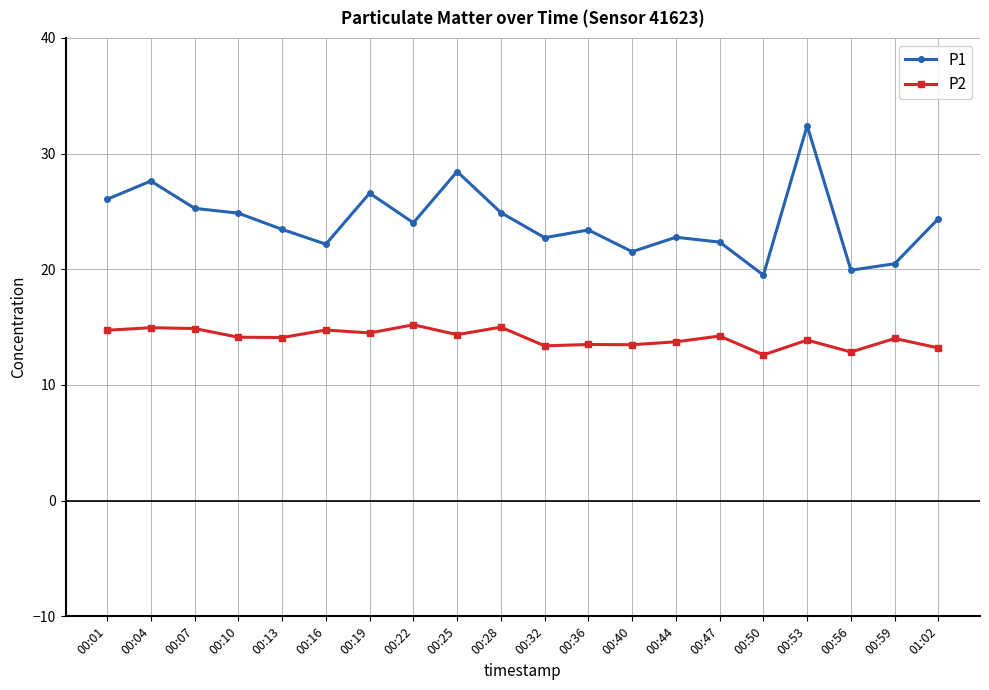

True or false: P1 and P2 cross at least once.

False